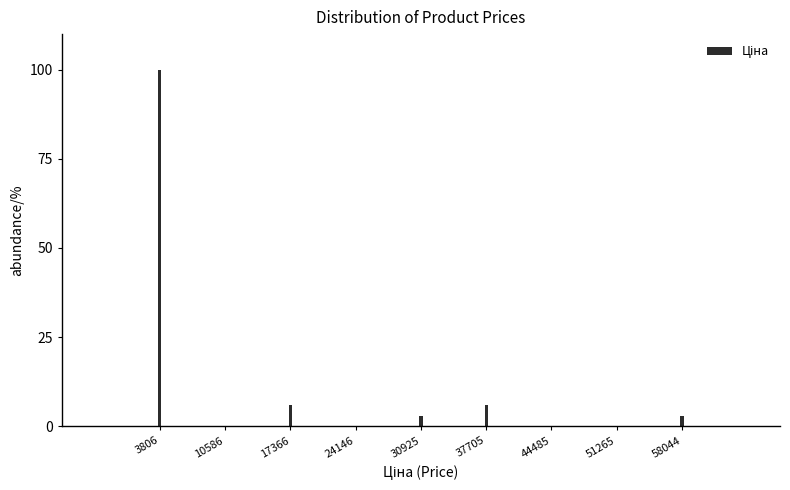

Reading right to left, list all the values displayed in this chart.

58044=2.9	51265=0.0	44485=0.0	37705=5.9	30925=2.9	24146=0.0	17366=5.9	10586=0.0	3806=100.0